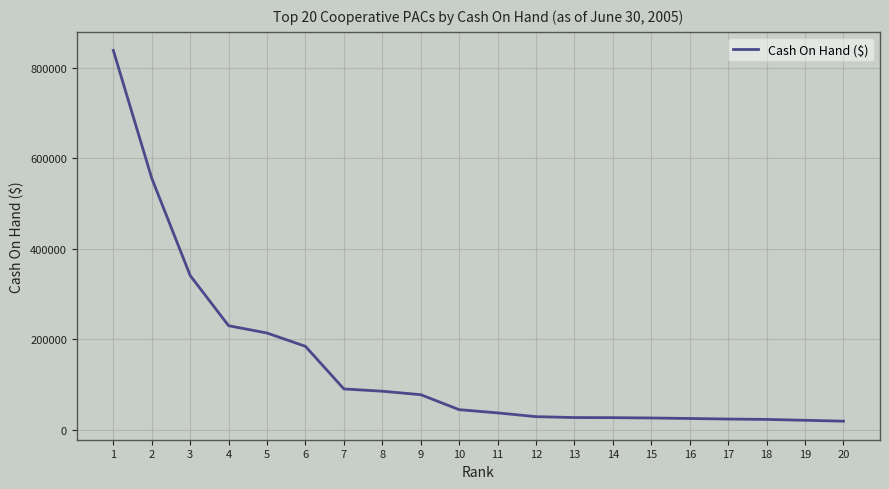

Where is the data nearest to the value 428444?

3